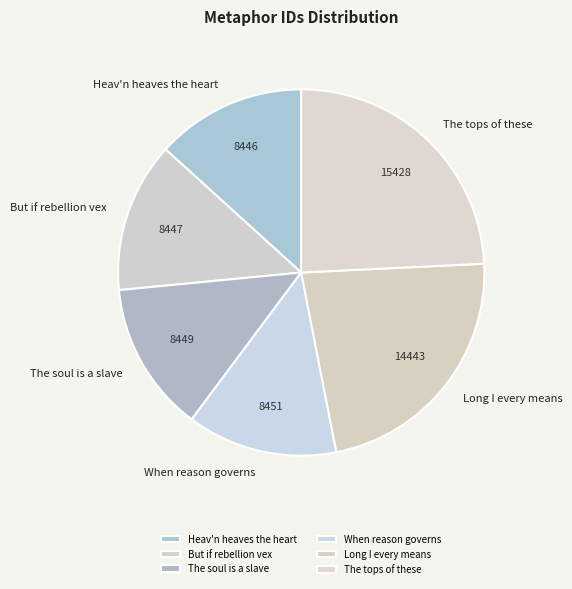

Between Long I every means and When reason governs, which is larger?

Long I every means